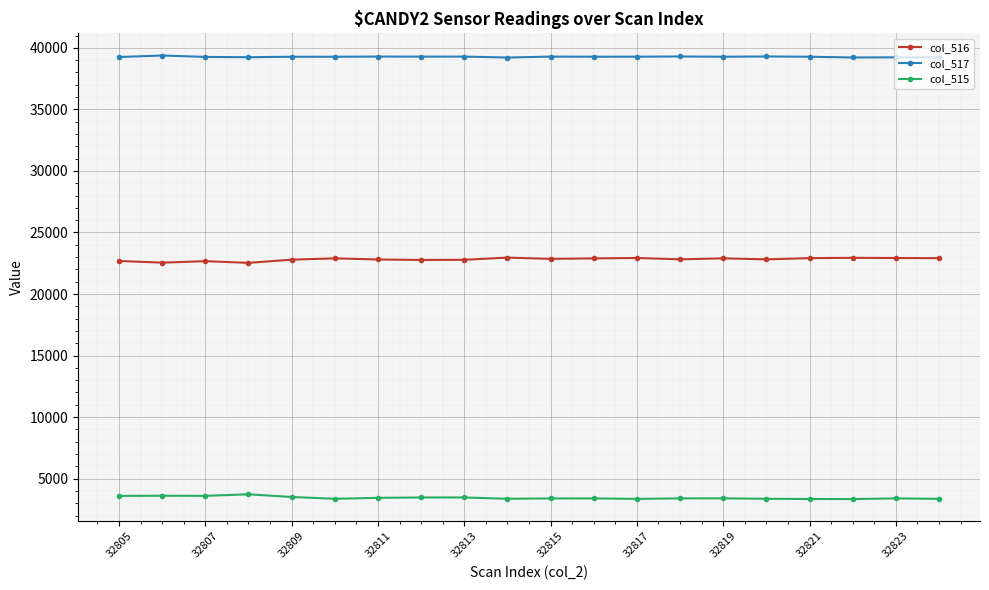

What is the greatest value displayed?

39375